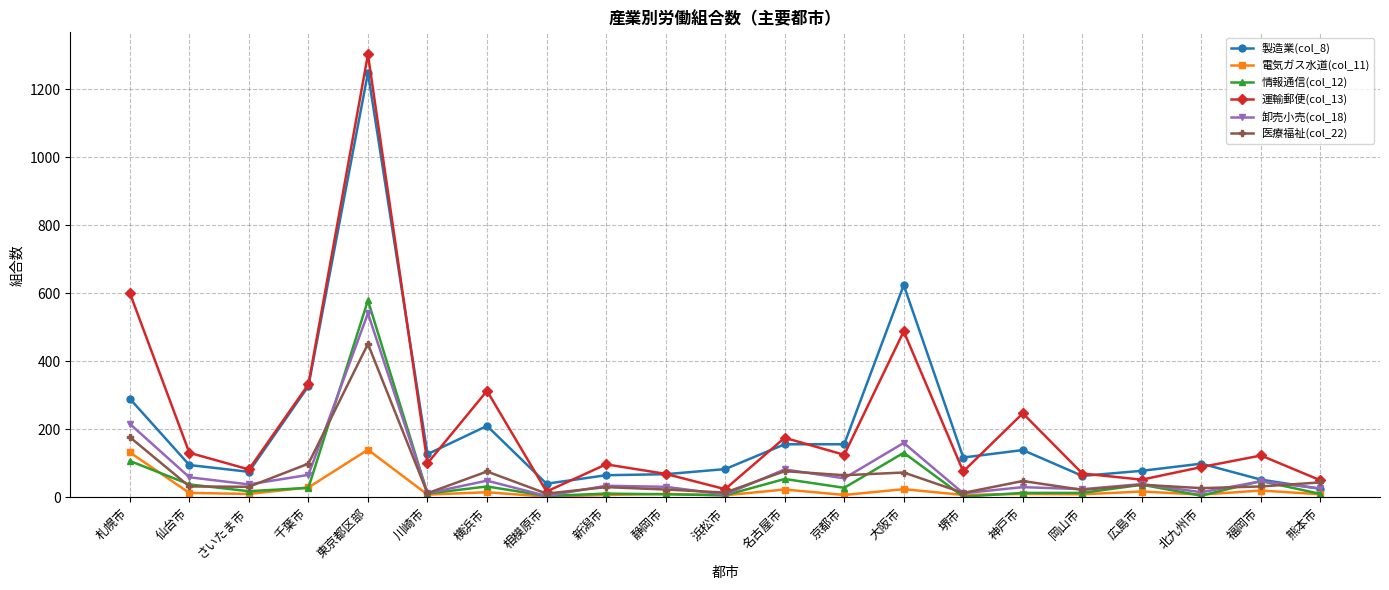

How many data points in 情報通信(col_12) are less than 18?

10